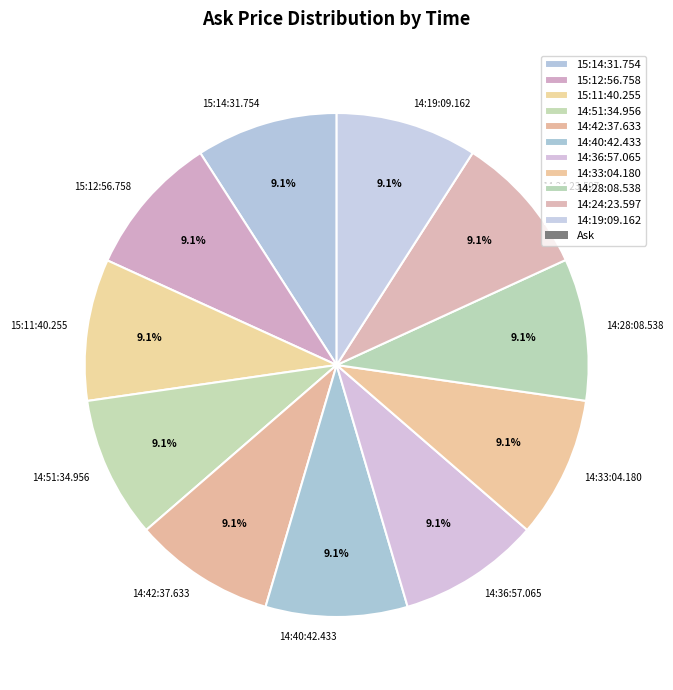

Is there any slice that represents more than half of the pie?

No